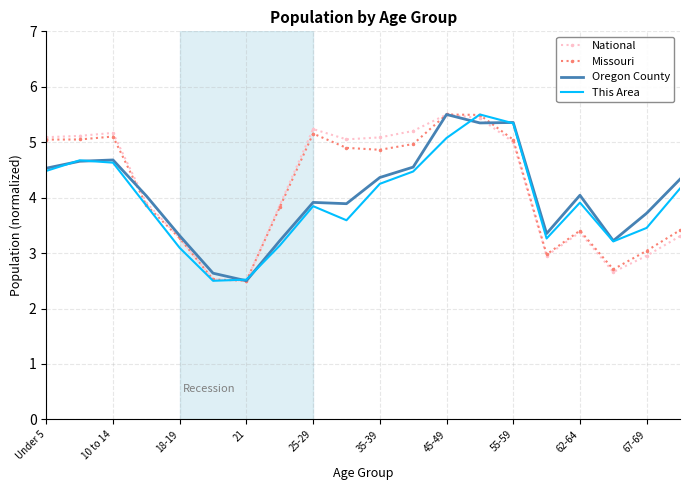

What is the smallest value displayed?

2.5